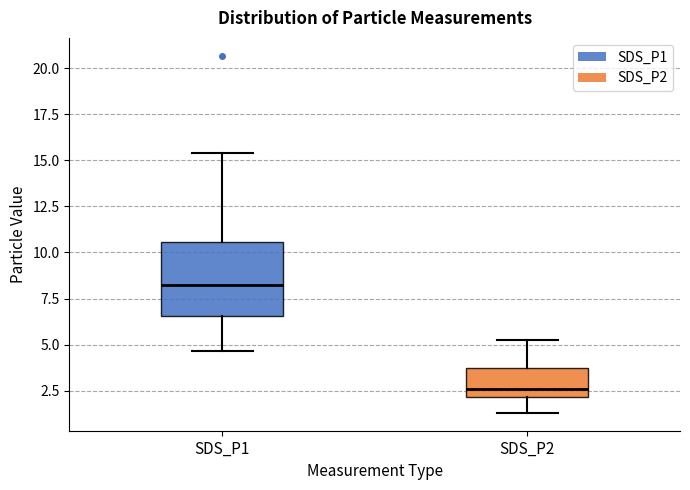

Where is the upper edge of the box for SDS_P1 on the y-axis? The values are not printed on the chart, so give them approximately, as read against the axis.

10.5